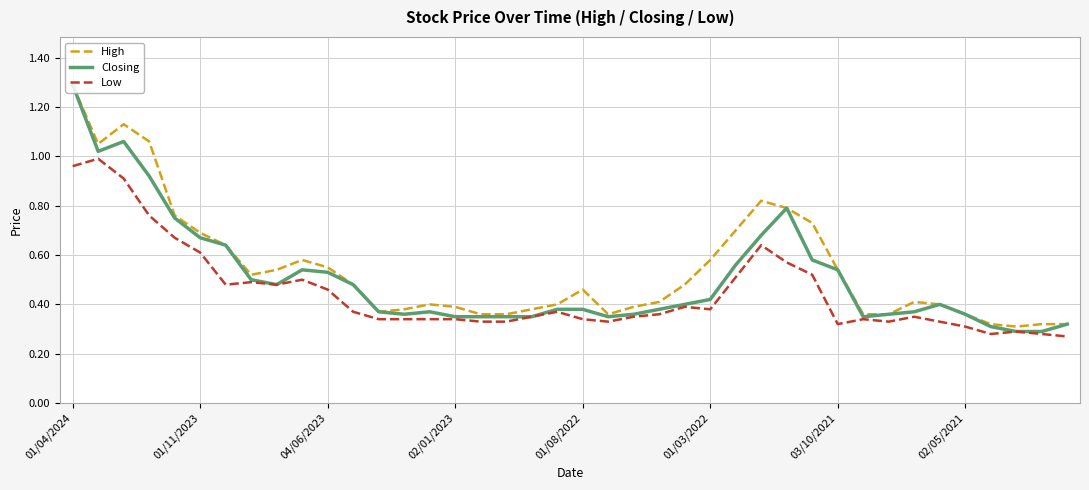

What is the maximum value for High?

1.3